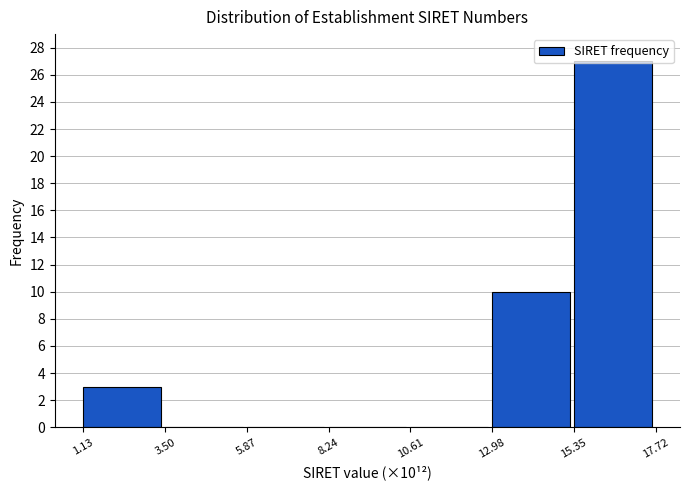

Which label corresponds to the largest value in the chart?

15.35